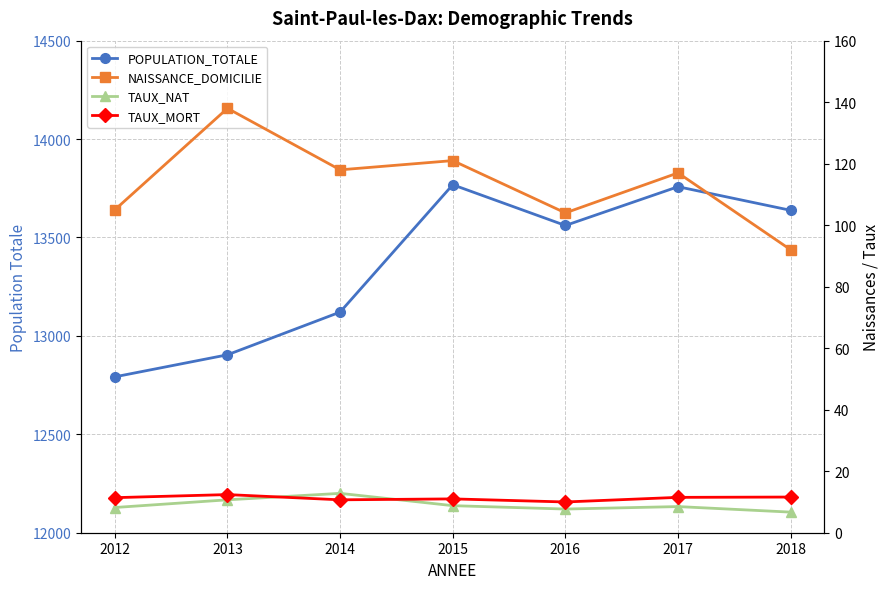

How many lines are shown in the chart?

4